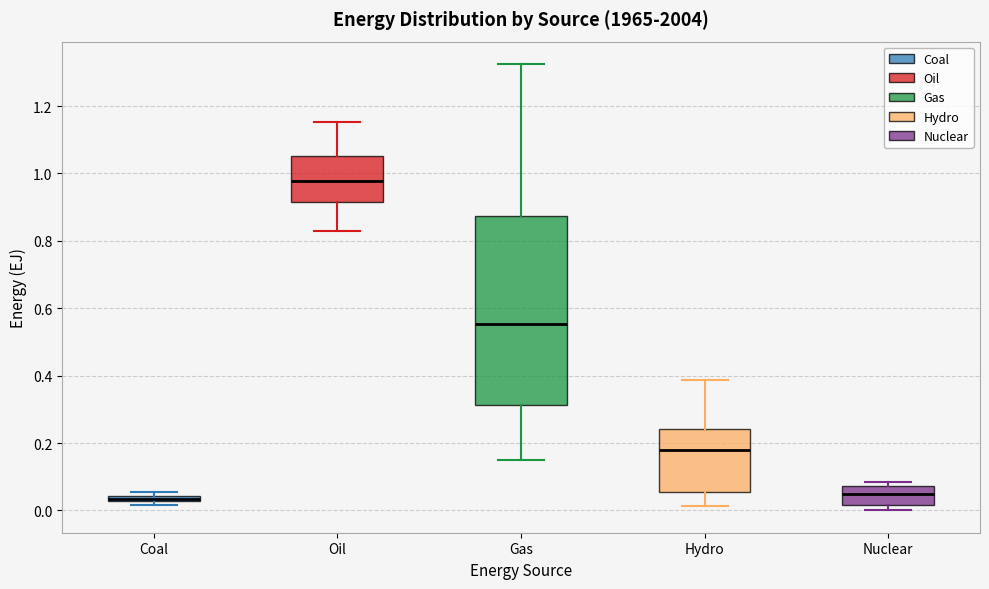

Where does the lower whisker of the box for Gas end on the y-axis? The values are not printed on the chart, so give them approximately, as read against the axis.

0.14